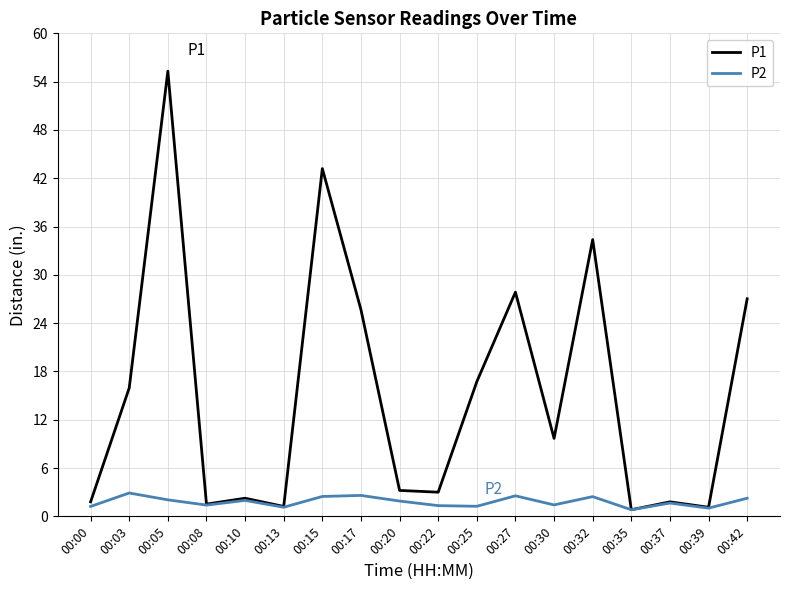

At 00:42, list the series in order from largest to smallest.

P1, P2